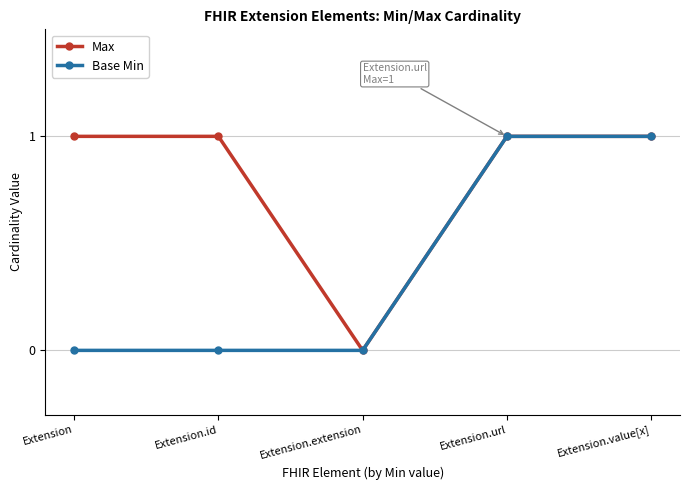

The Max series shows 1 at Extension.url. True or false?

True